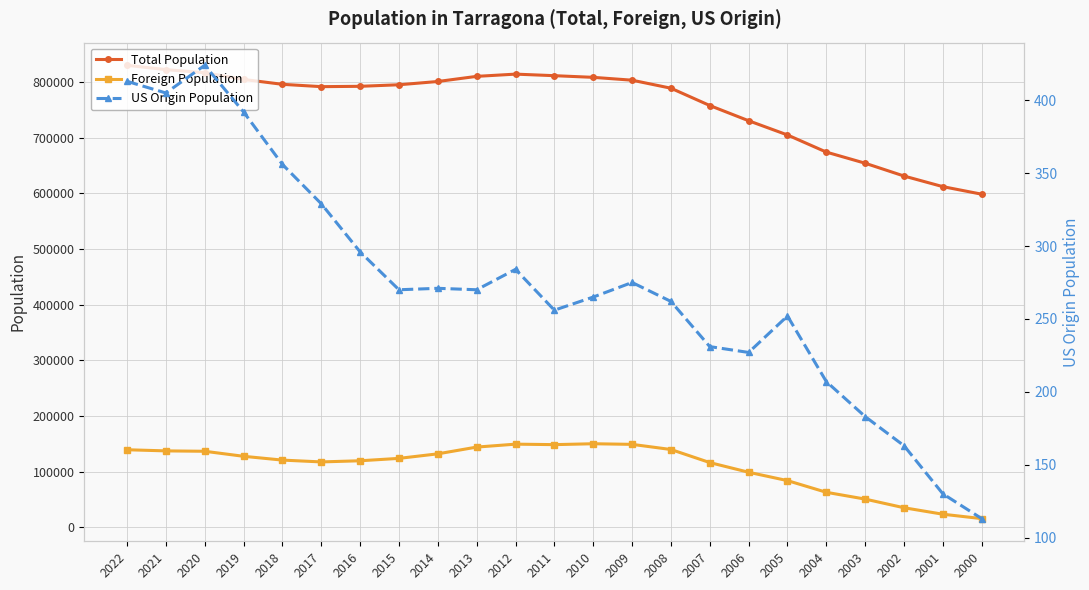

True or false: Foreign Population has more than 2 interior local peaks.

False